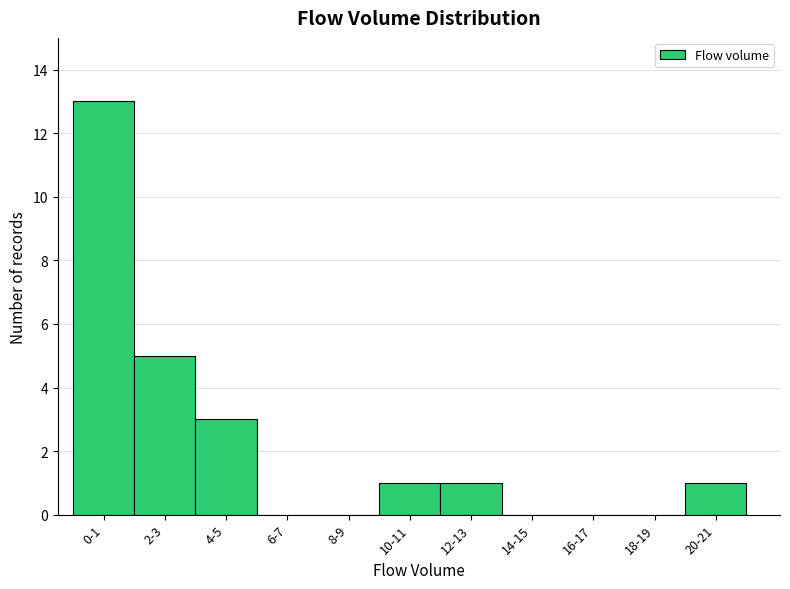

Reading right to left, what are all the values shown in this chart?

20-21=1	18-19=0	16-17=0	14-15=0	12-13=1	10-11=1	8-9=0	6-7=0	4-5=3	2-3=5	0-1=13